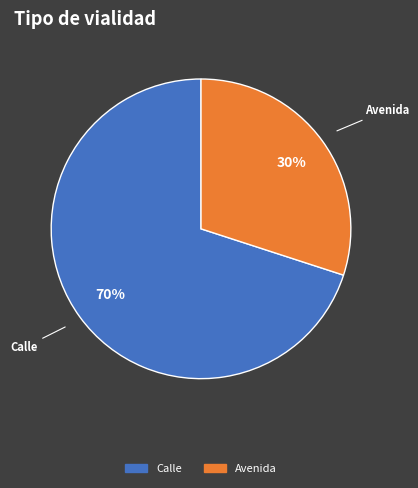

Between Avenida and Calle, which is larger?

Calle